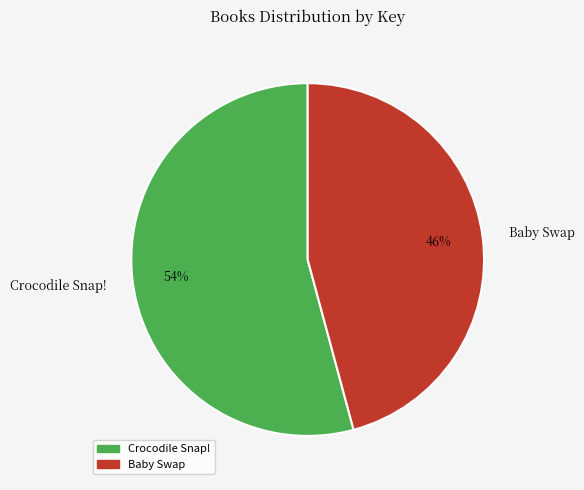

Is Crocodile Snap! the majority of the pie?

Yes